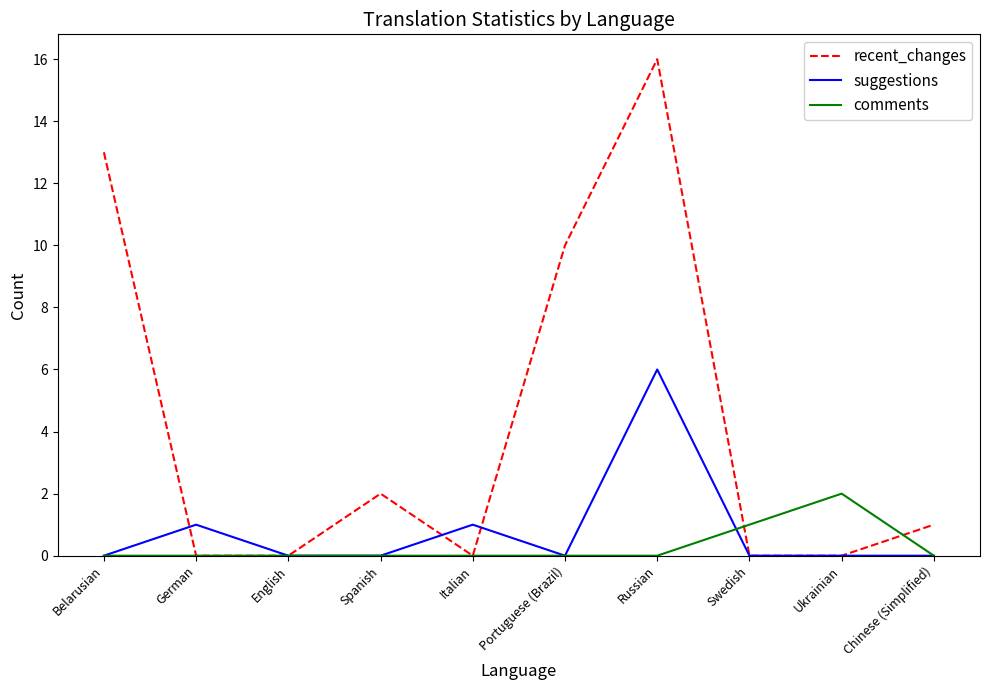

Where is recent_changes nearest to the value 8?

Portuguese (Brazil)